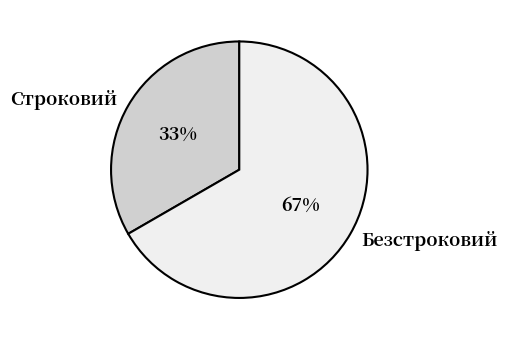

Rank the categories by value from highest to lowest.

Безстроковий, Строковий